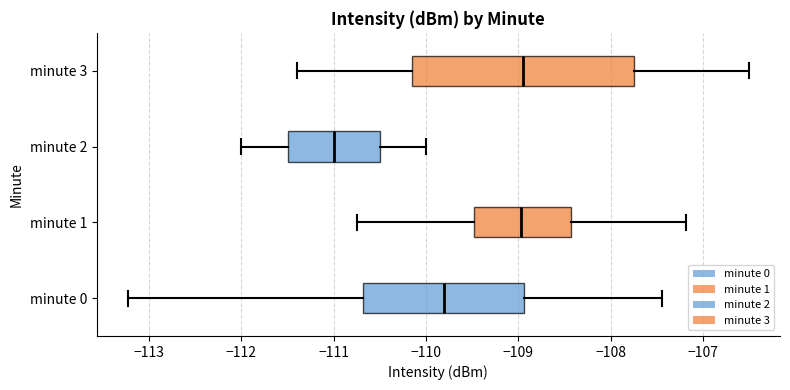

Where does the left whisker of the box for minute 0 end on the x-axis? The values are not printed on the chart, so give them approximately, as read against the axis.

-113.2